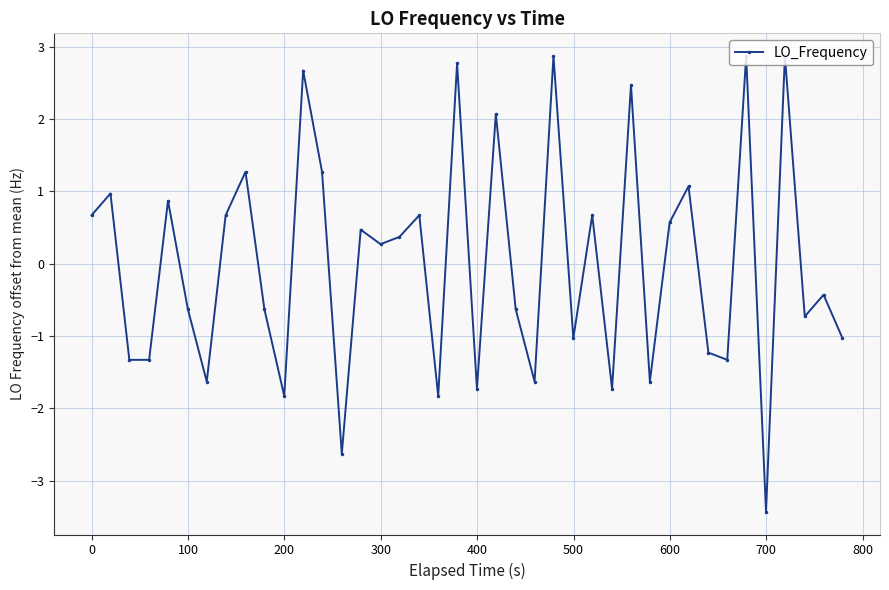

What is the difference between the maximum and second lowest values?

5.5